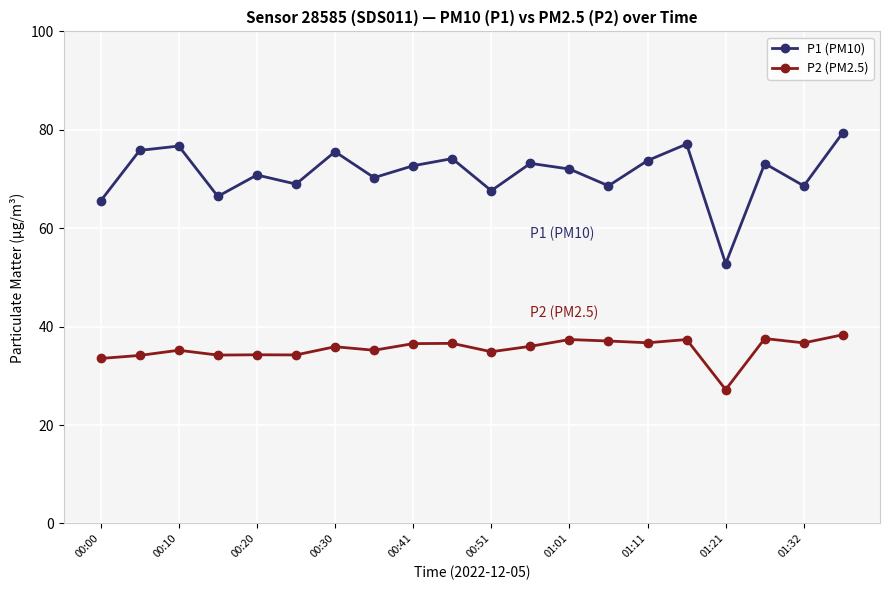

True or false: P1 (PM10) and P2 (PM2.5) intersect in this chart.

False